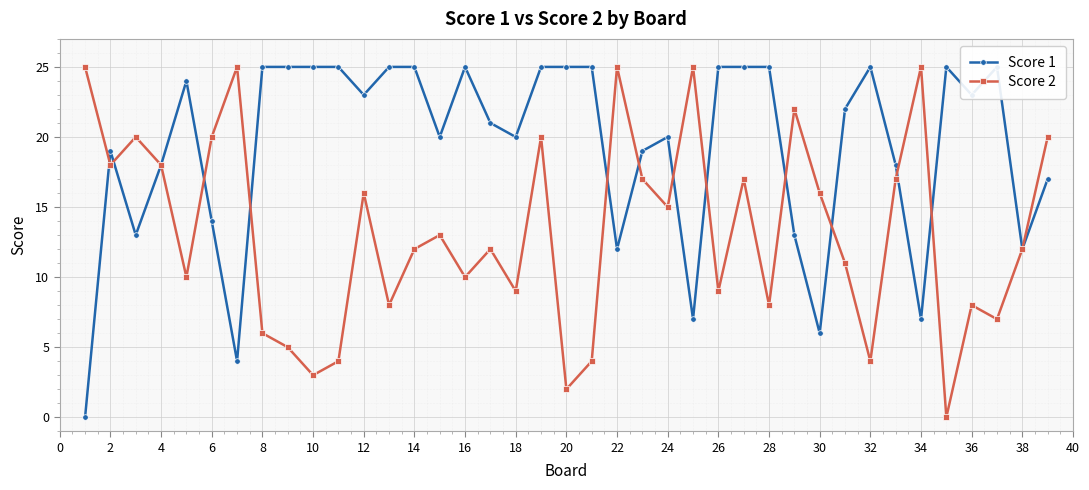

What is the difference between the maximum and second lowest values in the Score 2 series?

23